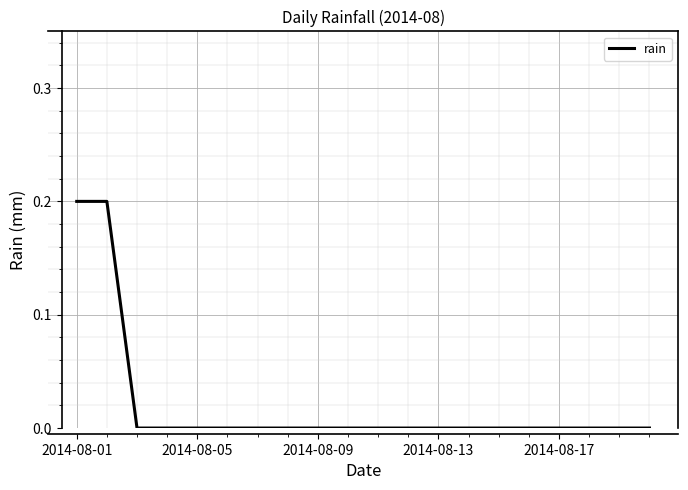

Reading left to right, transcribe all the data shown in this chart.

0.2	0.2	0.0	0.0	0.0	0.0	0.0	0.0	0.0	0.0	0.0	0.0	0.0	0.0	0.0	0.0	0.0	0.0	0.0	0.0